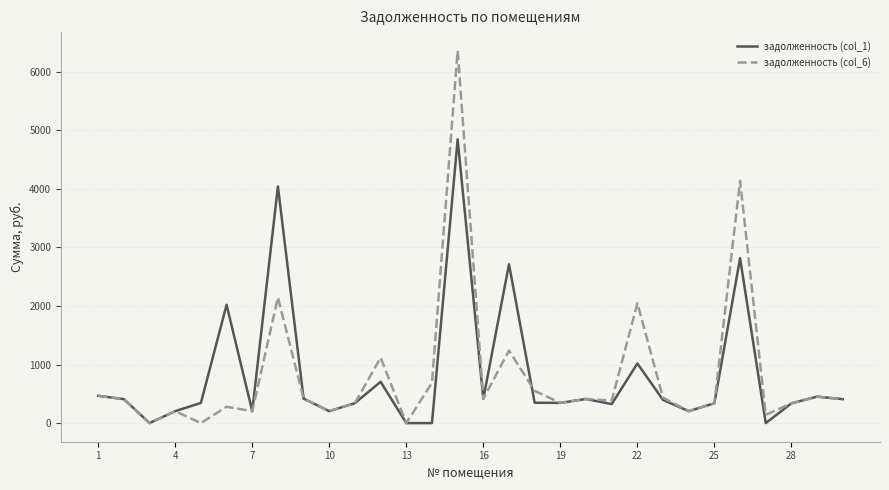

List the series in order of their peak value, lowest first.

задолженность (col_1), задолженность (col_6)